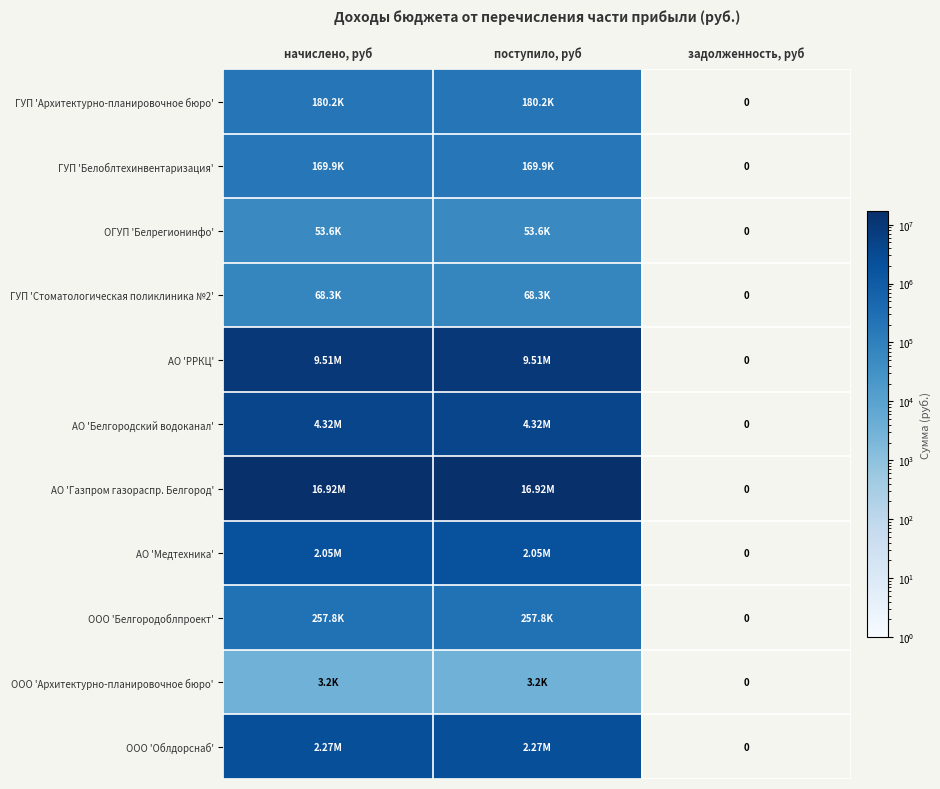

How many values in the ГУП 'Стоматологическая поликлиника №2' series are below 68278?

1